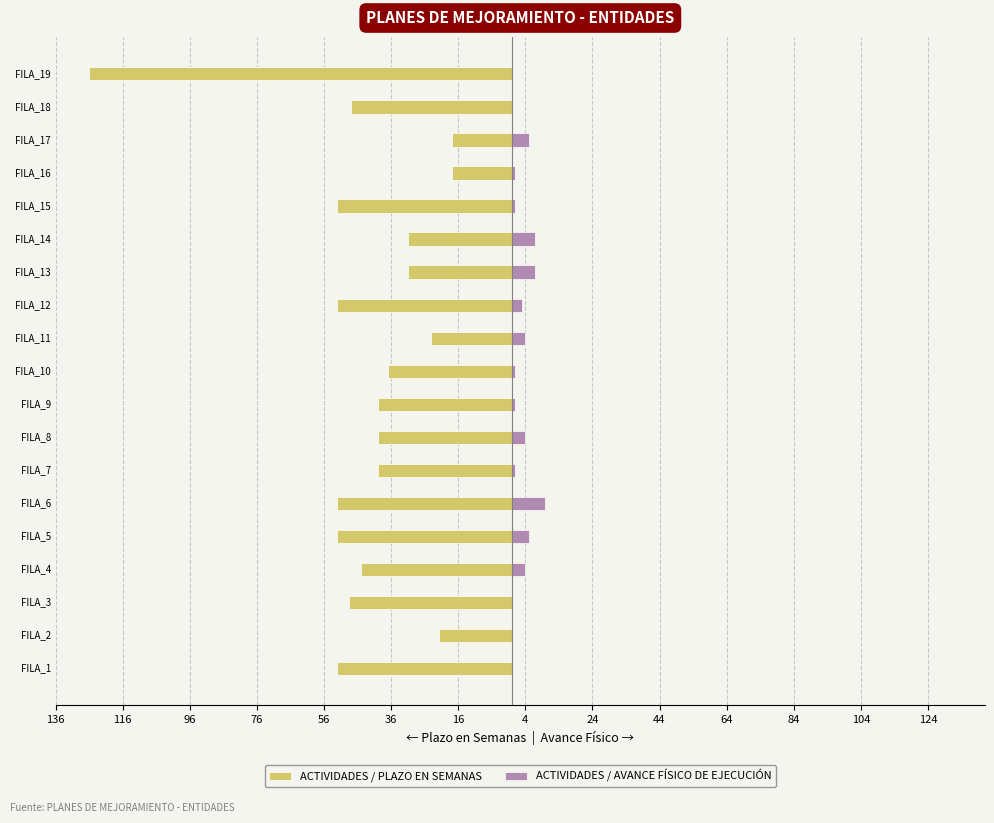

What is the difference between the maximum and minimum values in the ACTIVIDADES / AVANCE FÍSICO DE EJECUCIÓN series?

10.0